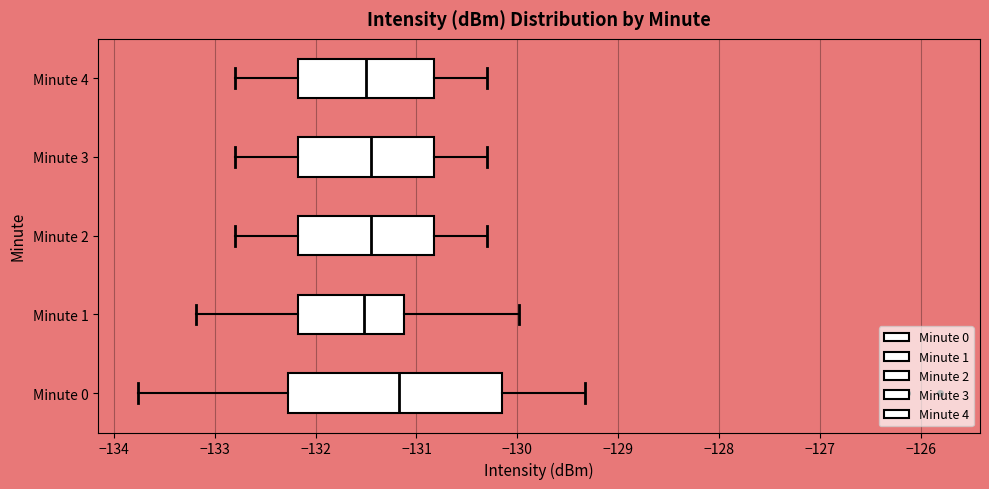

Reading bottom to top, read every box against the x-axis: the position of its median line, the range the box covers, and the ends of its whiskers. The values are not printed on the chart, so give them approximately, as read against the axis.

Minute 0: median -131.2, box -132.3 to -130.1, whiskers -133.8 to -129.3
Minute 1: median -131.5, box -132.2 to -131.1, whiskers -133.2 to -130.0
Minute 2: median -131.4, box -132.2 to -130.8, whiskers -132.8 to -130.3
Minute 3: median -131.4, box -132.2 to -130.8, whiskers -132.8 to -130.3
Minute 4: median -131.5, box -132.2 to -130.8, whiskers -132.8 to -130.3